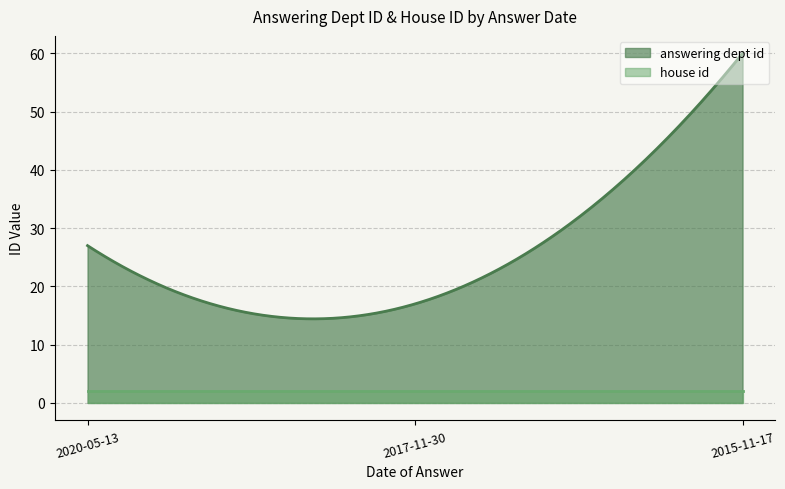

Reading left to right, extract all data points from this chart.

answering dept id: 27	17	60
house id: 2	2	2